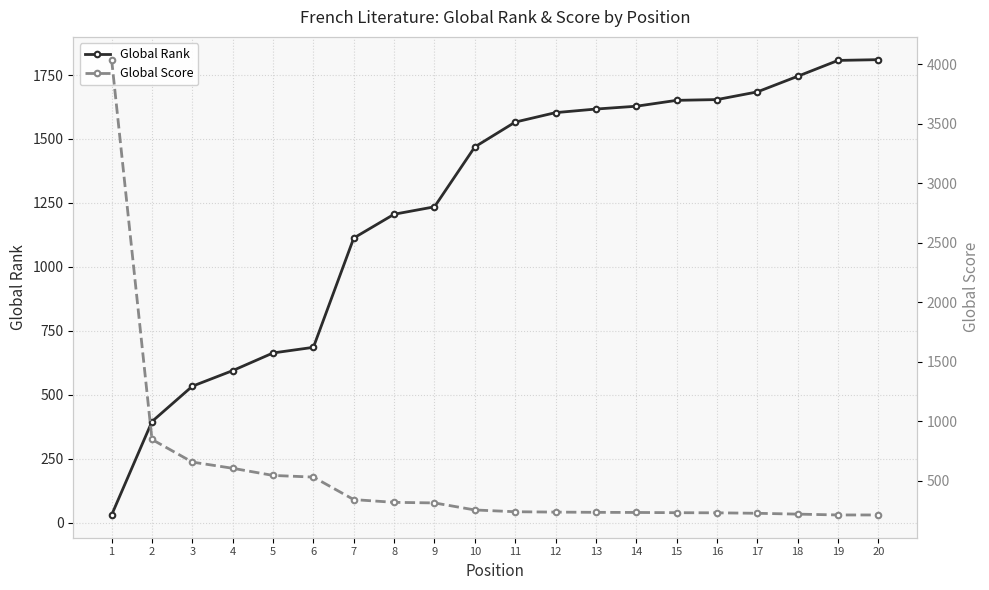

Count the number of categories in the chart.

20